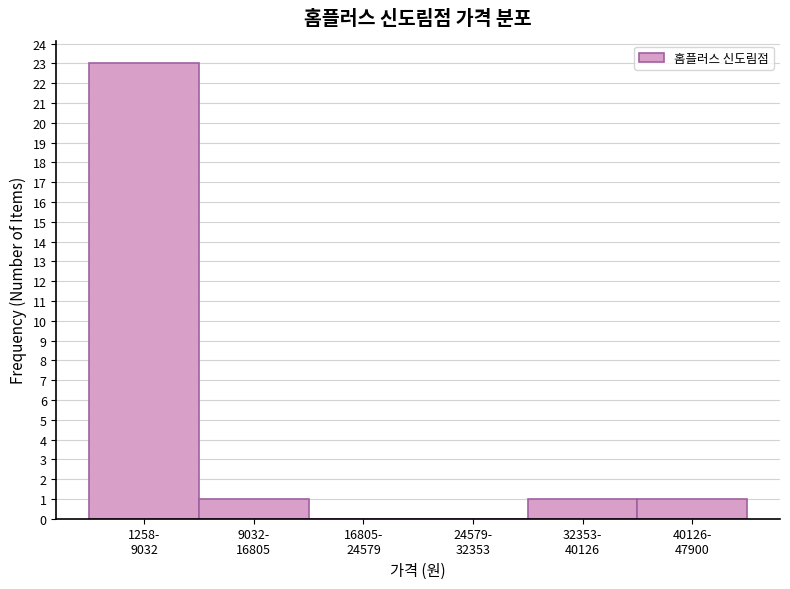

What is the greatest value displayed?

23